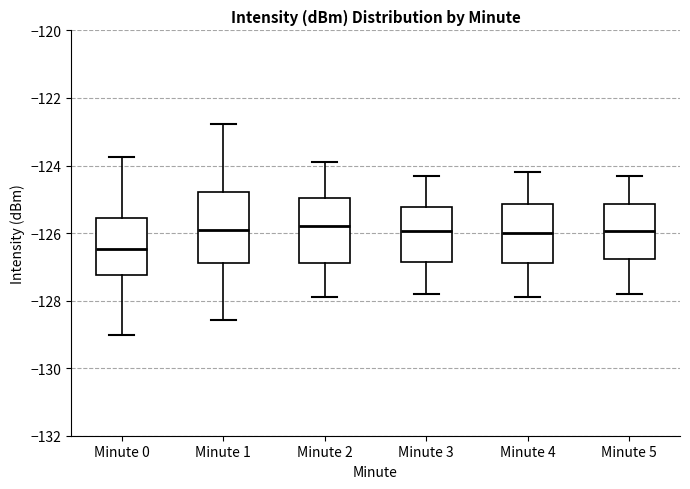

Where does the median line of the box for Minute 1 sit on the y-axis? The values are not printed on the chart, so give them approximately, as read against the axis.

-125.8